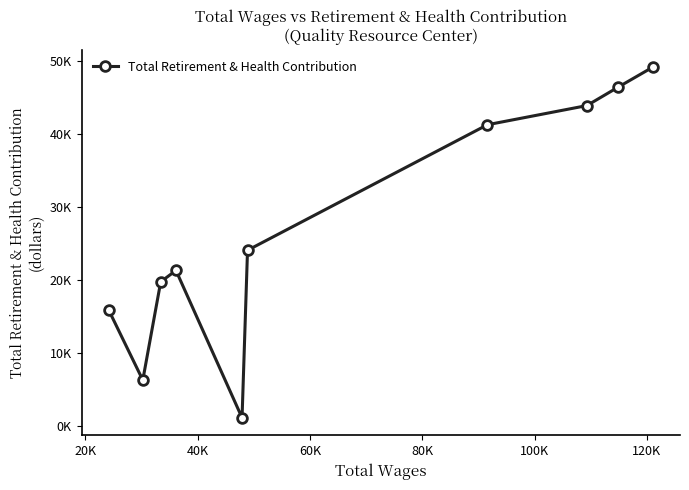

Is this an area chart (filled region under the line)?

No